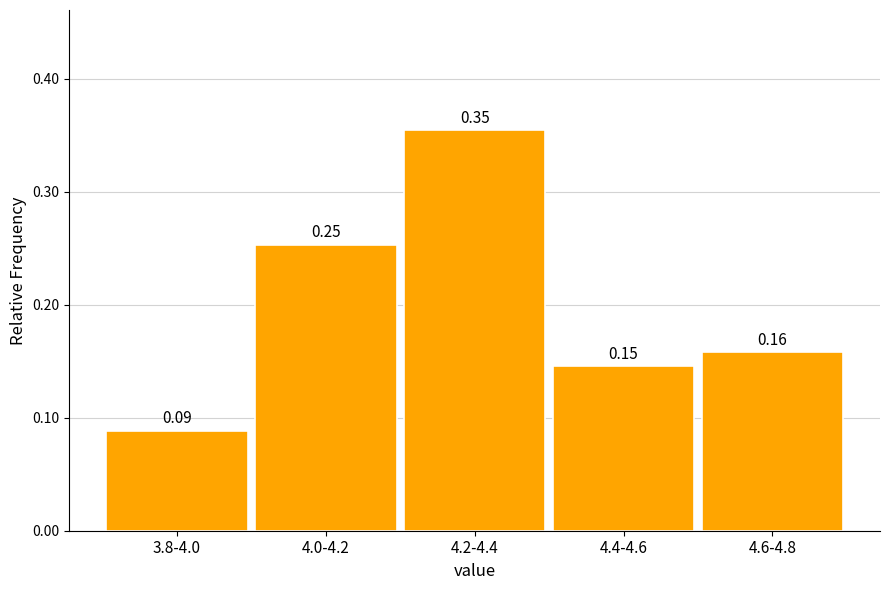

Rank the categories by value from lowest to highest.

3.8-4.0, 4.4-4.6, 4.6-4.8, 4.0-4.2, 4.2-4.4